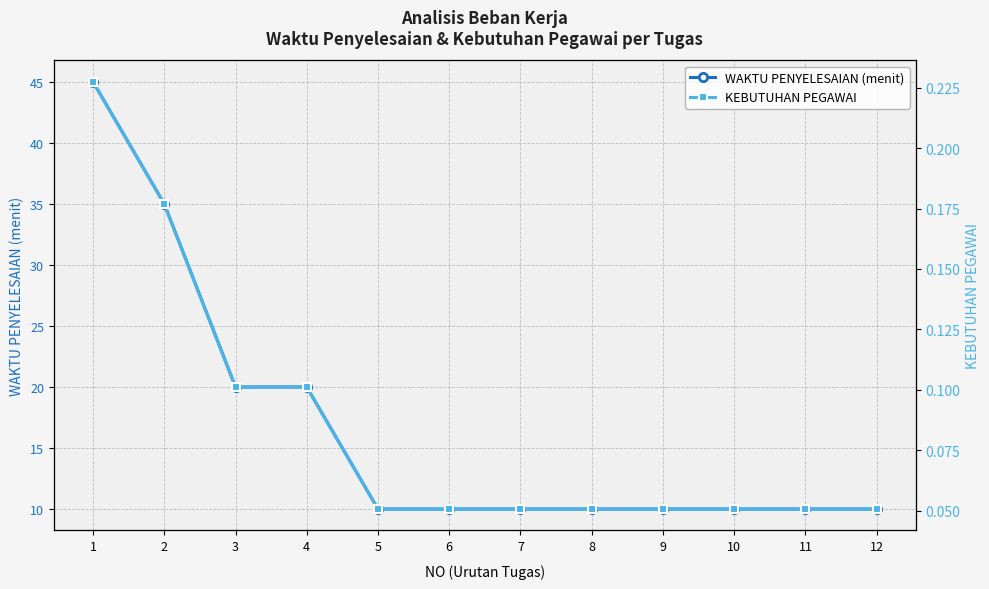

List the labels in order of WAKTU PENYELESAIAN (menit) value, smallest first.

5, 6, 7, 8, 9, 10, 11, 12, 3, 4, 2, 1